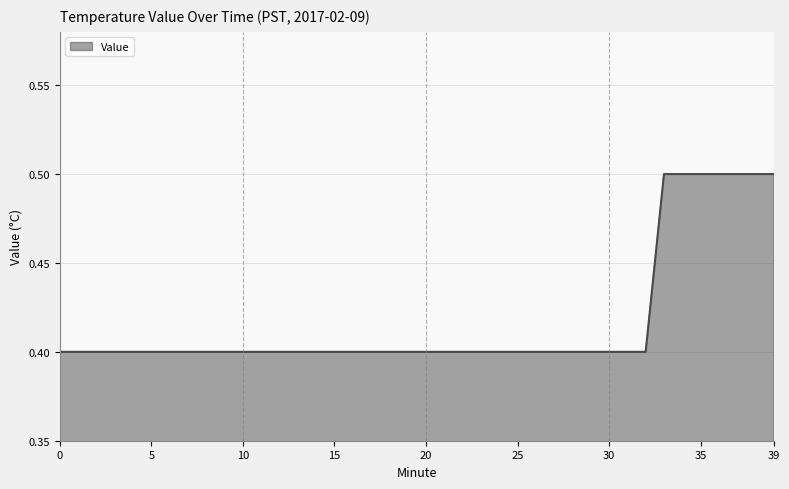

What is the greatest value displayed?

0.5